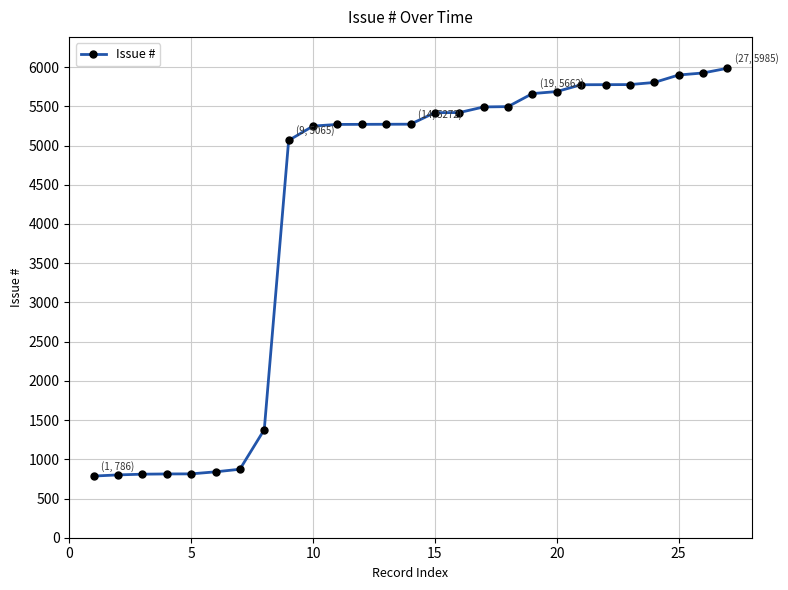

What is the value of the 2nd point from the left?

801